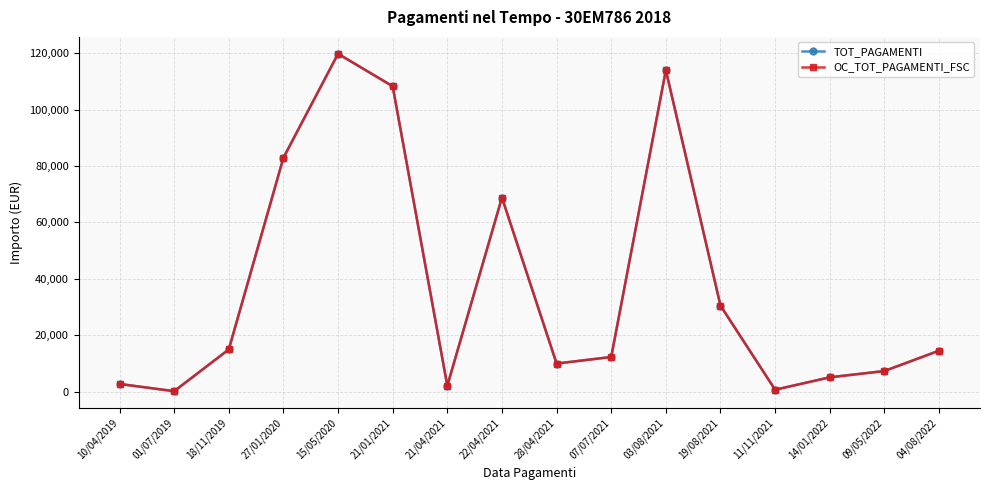

Rank the series by their maximum value, from highest to lowest.

TOT_PAGAMENTI, OC_TOT_PAGAMENTI_FSC